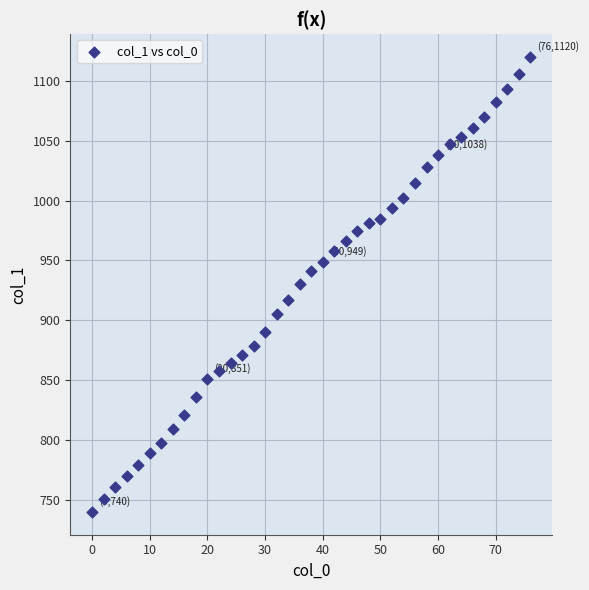

What is the range of X values (max minus min)?

76